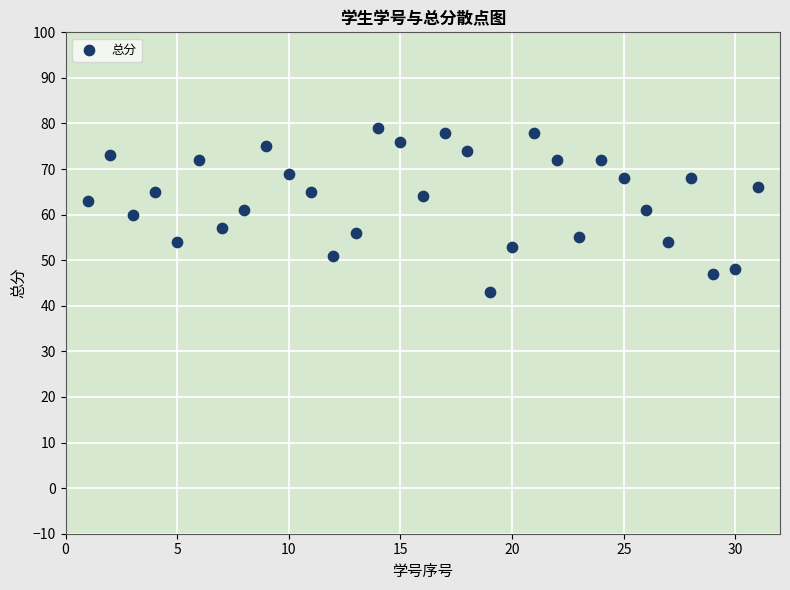

What is the range of X values (max minus min)?

30